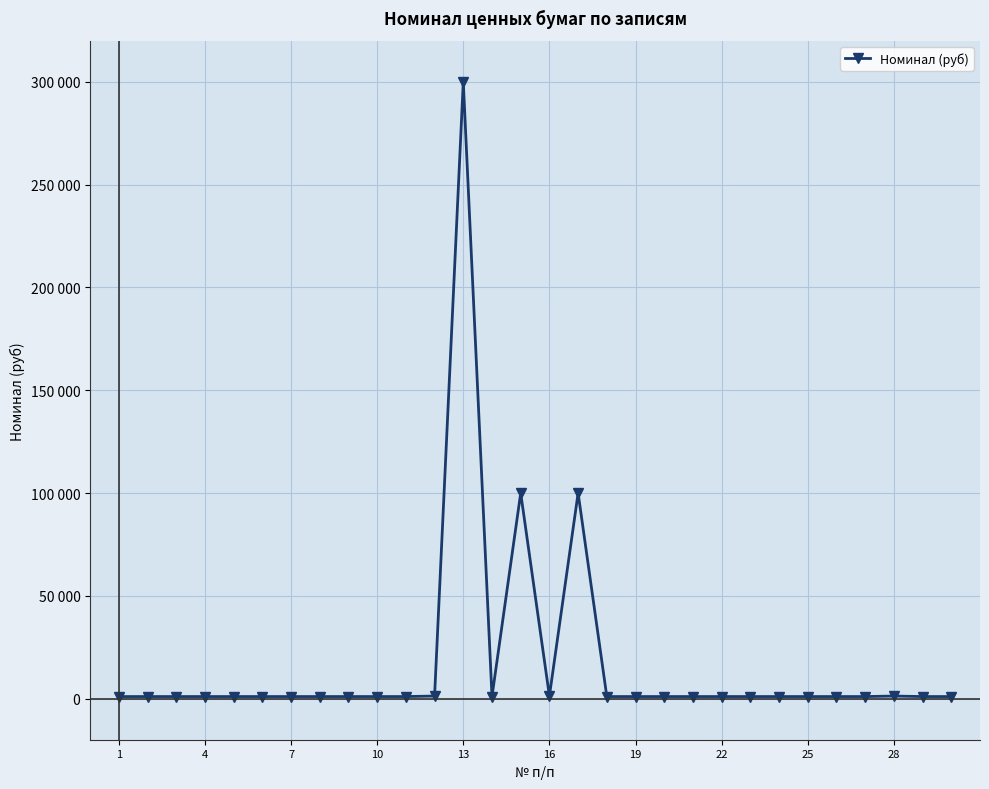

Is this an area chart (filled region under the line)?

No